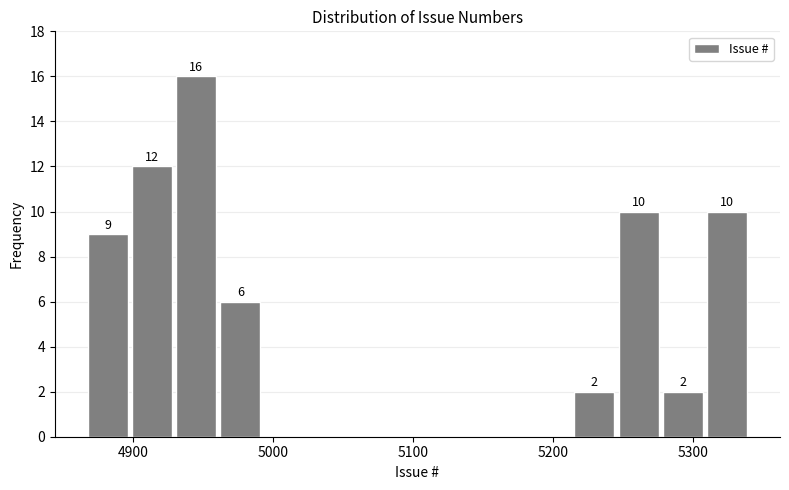

Read against the x-axis, roughly where is the centre of the tallest bar?

4950